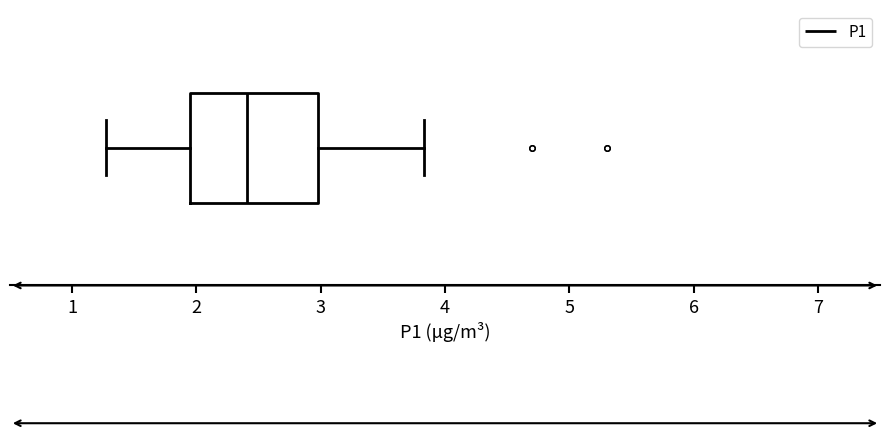

Transcribe this box plot: give where the median line is, the range the box spans, and where the two whiskers end, as read against the x-axis. The values are not printed on the chart, so give them approximately, as read against the axis.

median 2.4, box 2.0 to 3.0, whiskers 1.3 to 3.8